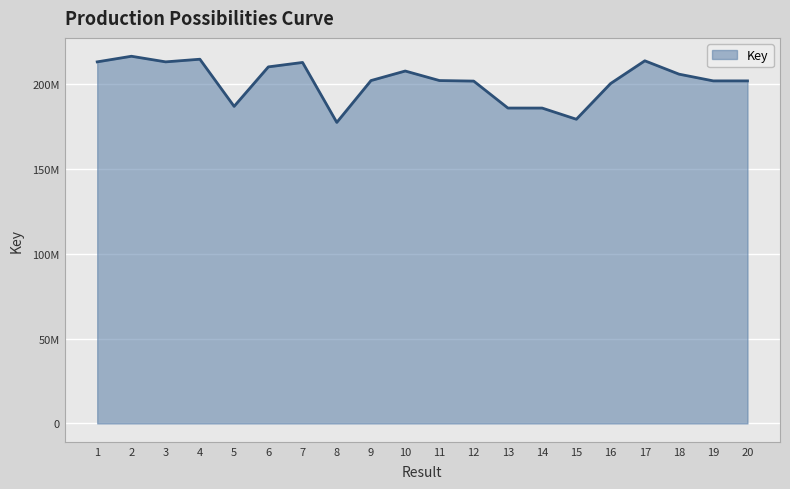

What is the minimum value shown in the chart?

177618522